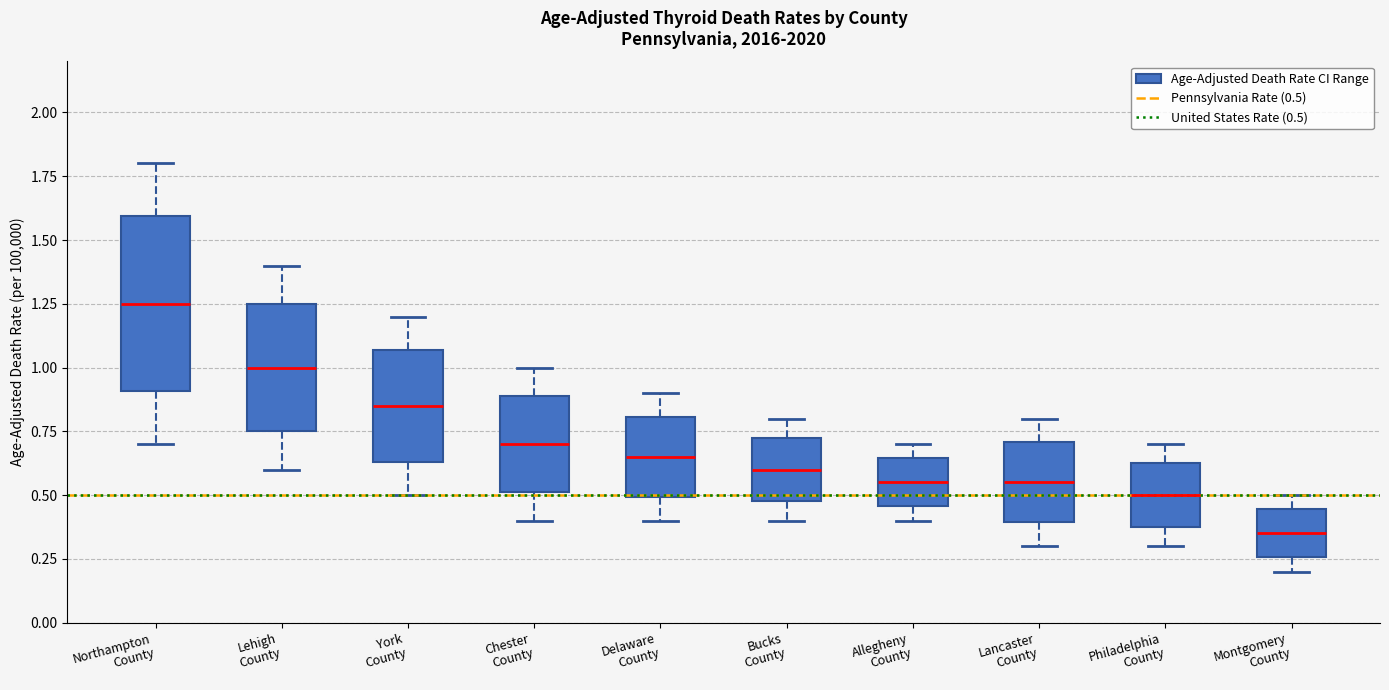

Where does the lower whisker of the box for Delaware County end on the y-axis? The values are not printed on the chart, so give them approximately, as read against the axis.

0.40